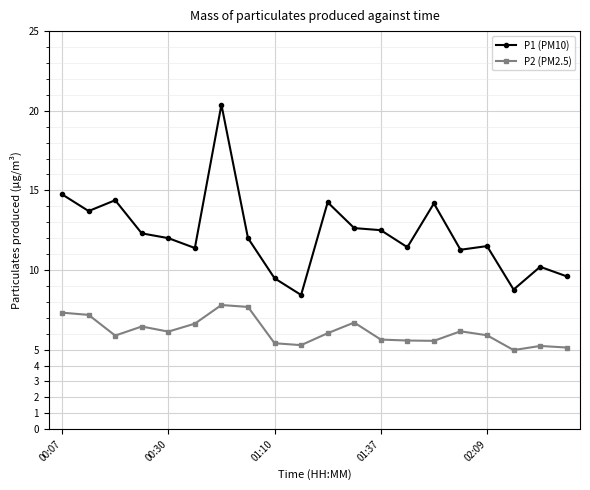

What is the difference between the maximum and minimum values in the P2 (PM2.5) series?

2.8